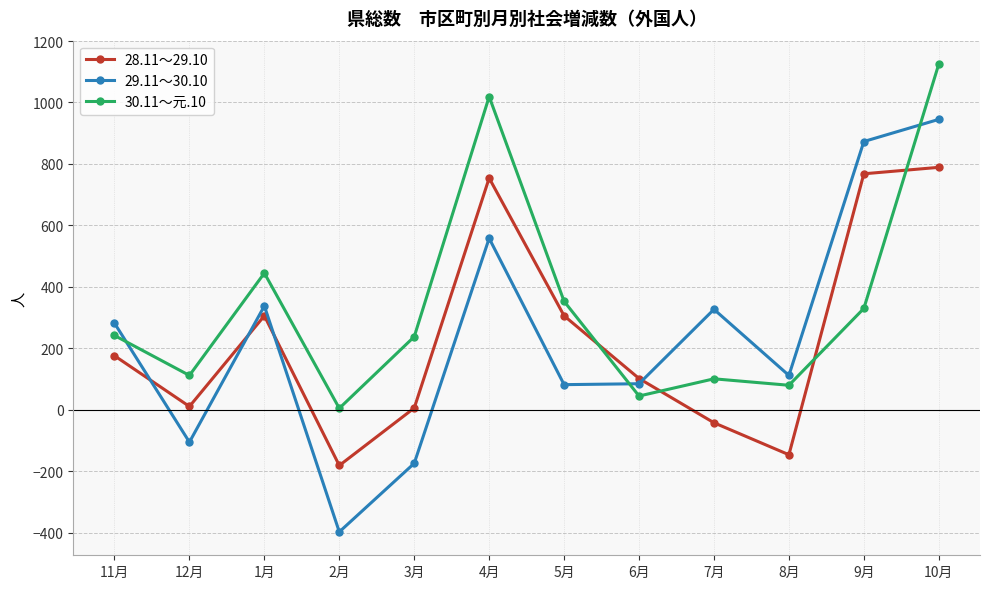

Which series has the widest spread of values?

29.11～30.10